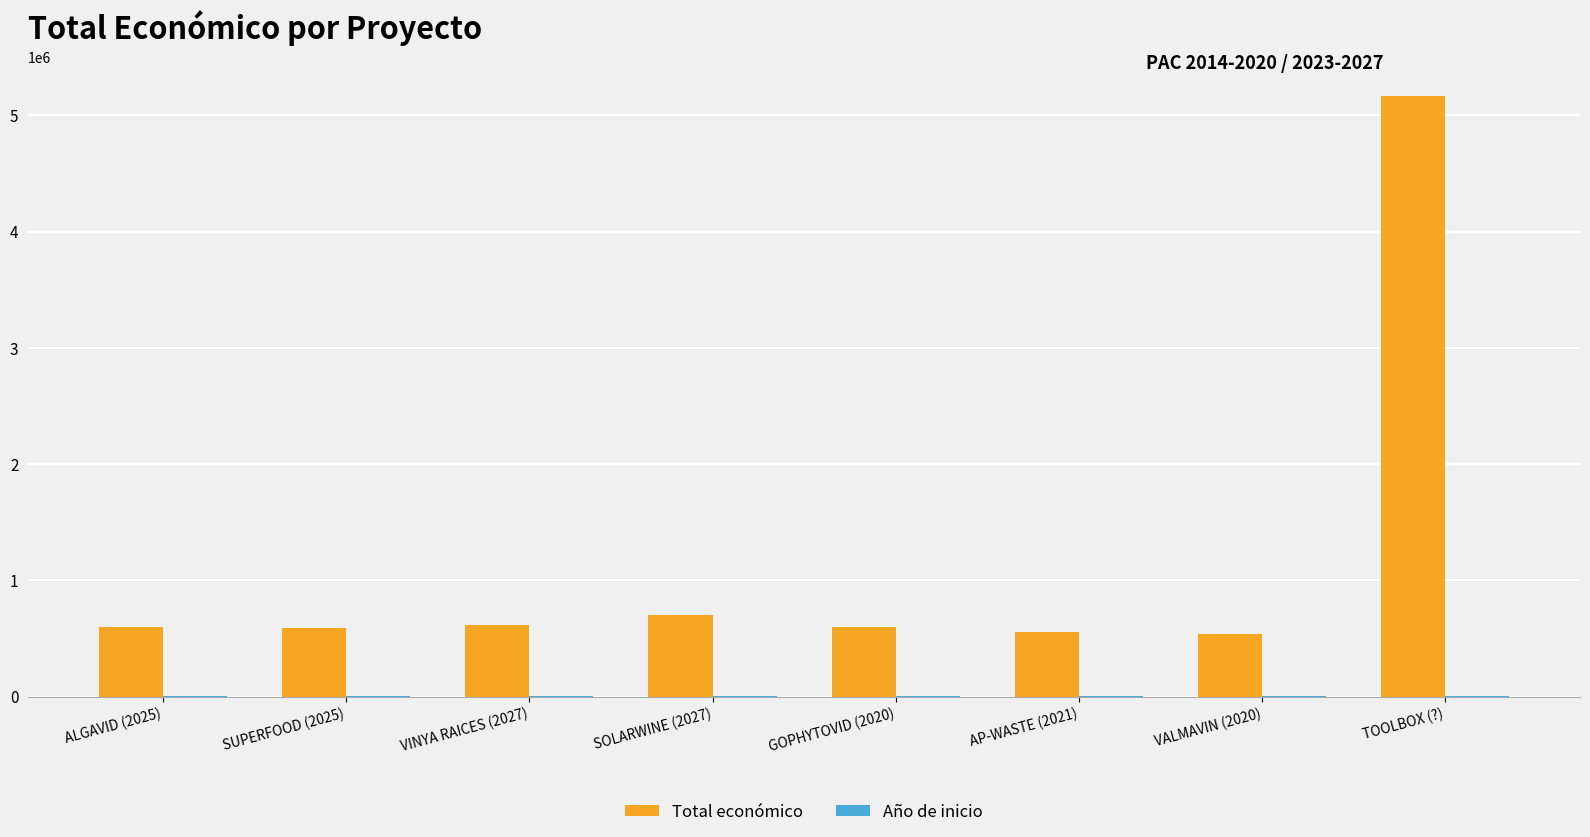

The value of Total económico at SOLARWINE (2027) is 471734.6. True or false?

False